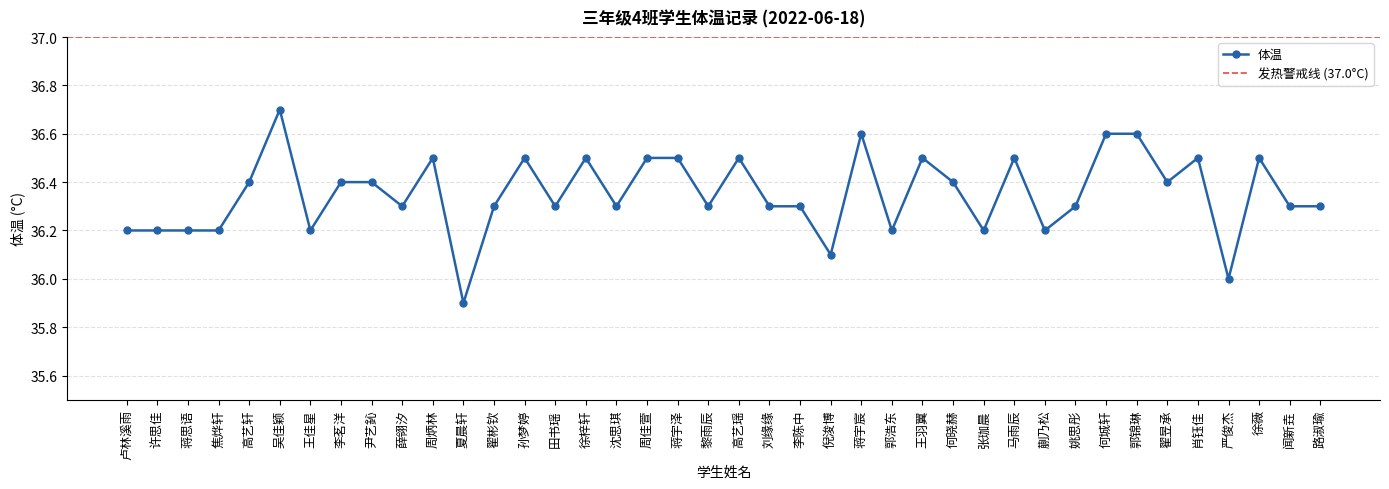

How many interior local valleys (lower than both neighbors) does the data have?

12